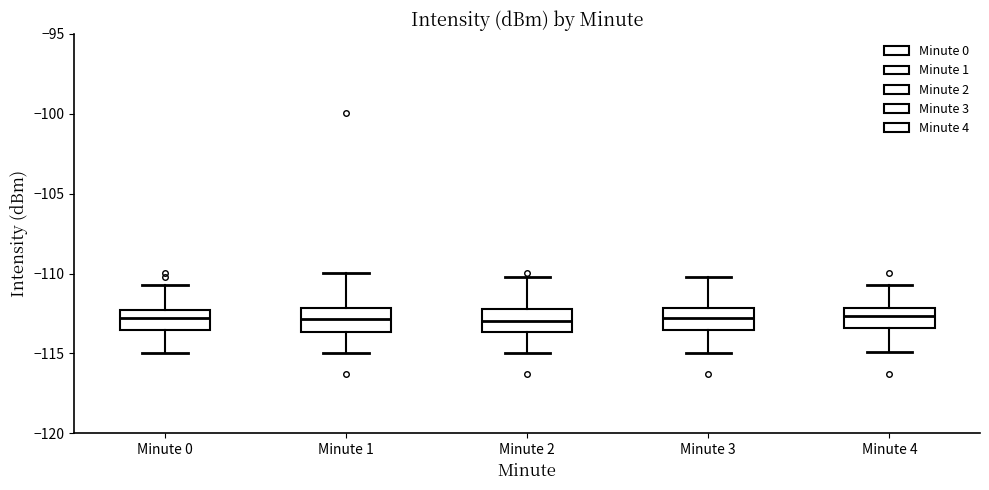

Reading left to right, read every box against the y-axis: the position of its median line, the range the box covers, and the ends of its whiskers. The values are not printed on the chart, so give them approximately, as read against the axis.

Minute 0: median -113.0, box -113.5 to -112.5, whiskers -115.0 to -110.5
Minute 1: median -113.0, box -113.5 to -112.0, whiskers -115.0 to -110.0
Minute 2: median -113.0, box -113.5 to -112.0, whiskers -115.0 to -110.0
Minute 3: median -113.0, box -113.5 to -112.0, whiskers -115.0 to -110.0
Minute 4: median -112.5, box -113.5 to -112.0, whiskers -115.0 to -110.5